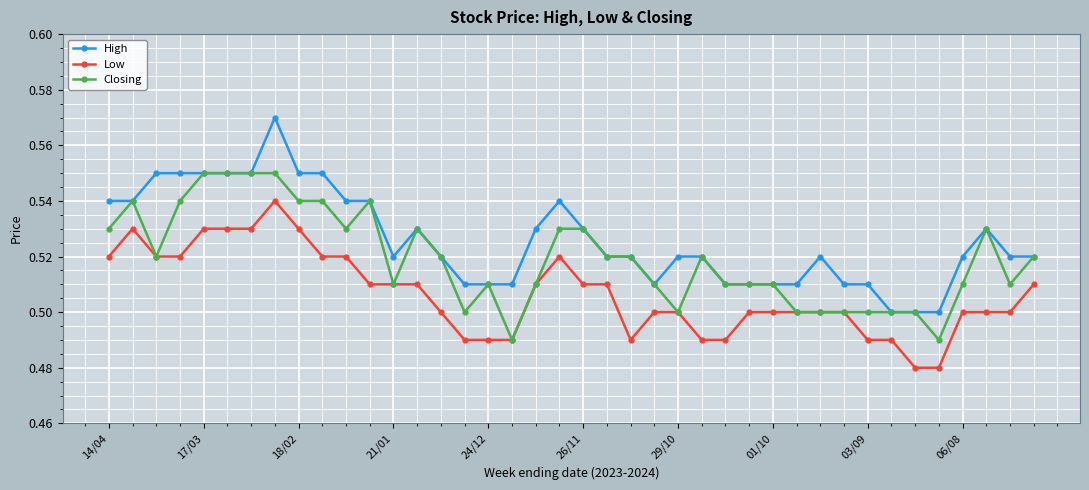

Which series has the widest spread of values?

High